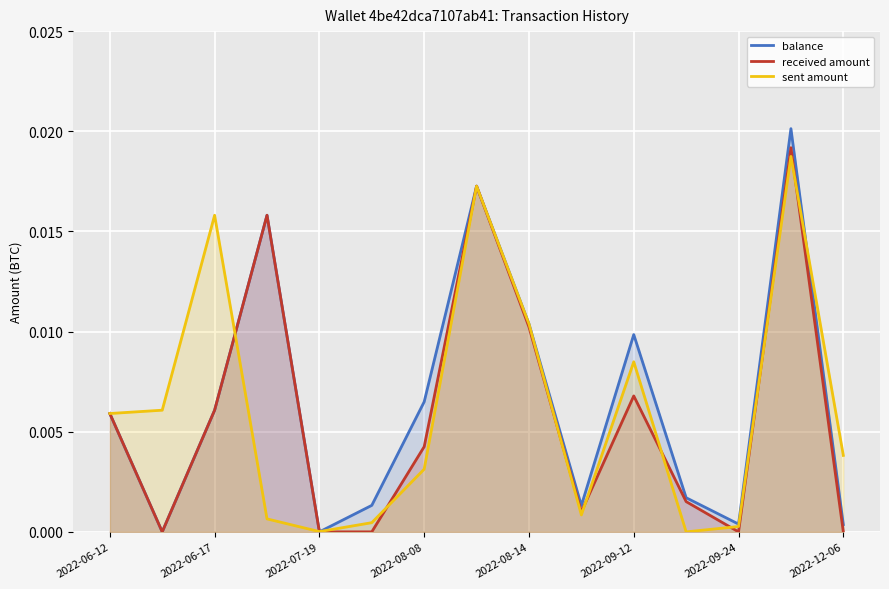

The value of received amount at 2022-12-06 is 0.0. True or false?

True